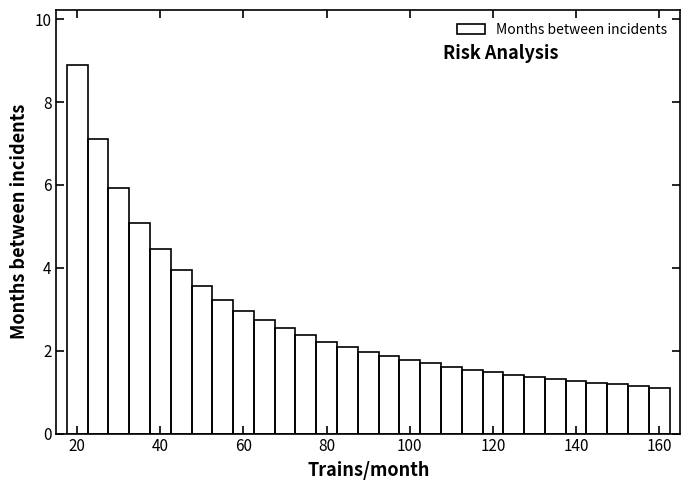

Read against the x-axis, roughly where is the centre of the tallest bar?

20